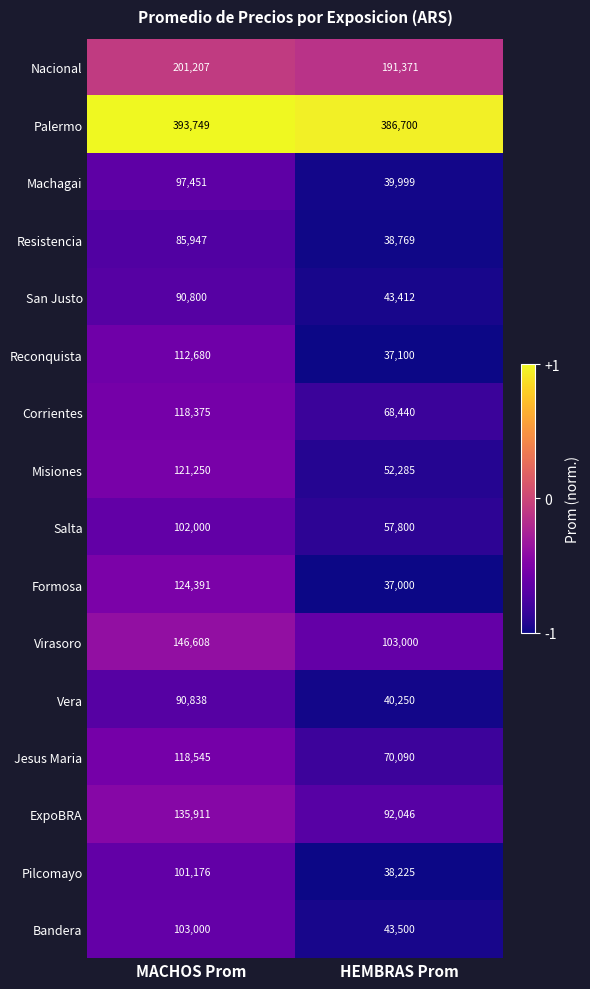

Which series has the largest total across all categories?

Palermo